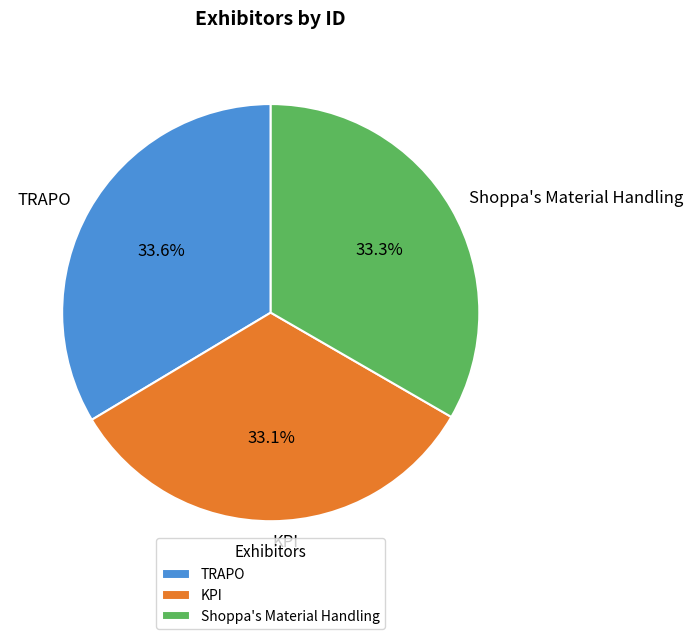

Does any single category account for the majority?

No